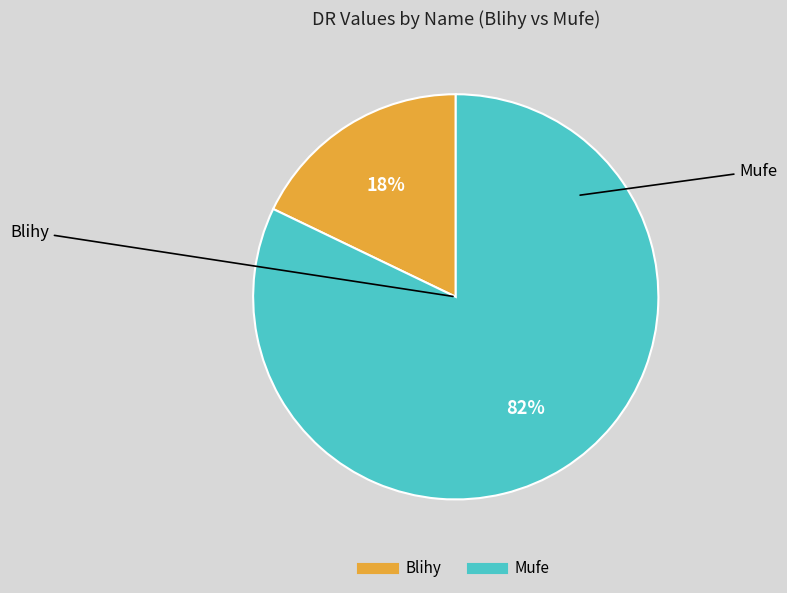

What is the ratio of the value at Mufe to the value at Blihy?

4.6